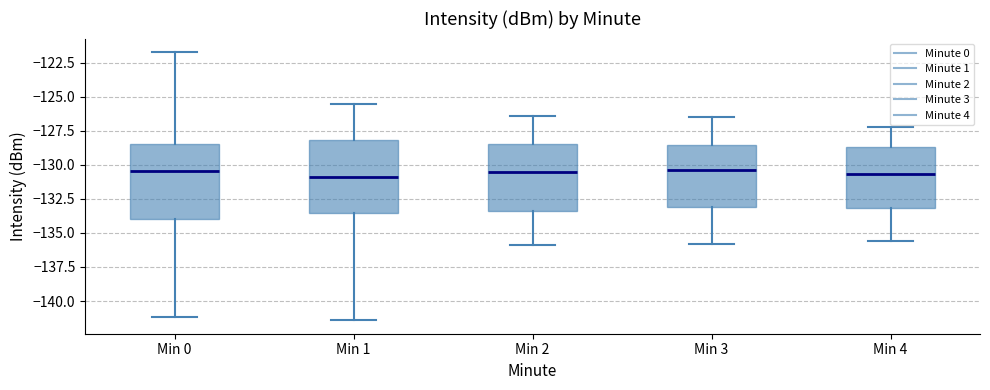

Where does the lower whisker of the box for Min 2 end on the y-axis? The values are not printed on the chart, so give them approximately, as read against the axis.

-136.0